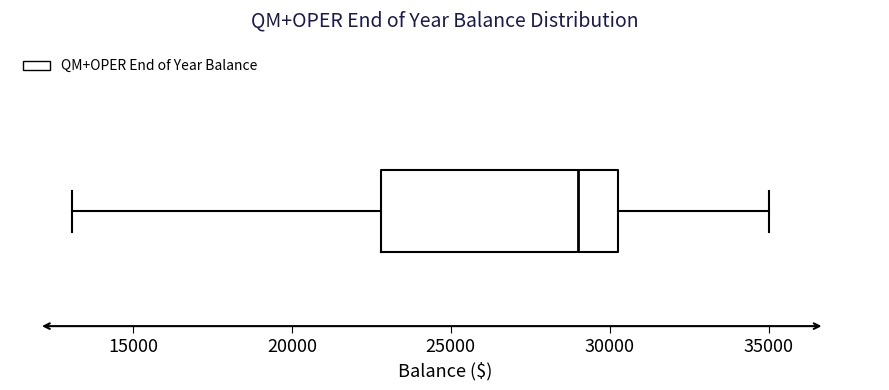

Transcribe this box plot: give where the median line is, the range the box spans, and where the two whiskers end, as read against the x-axis. The values are not printed on the chart, so give them approximately, as read against the axis.

median 29000, box 23000 to 30500, whiskers 13000 to 35000